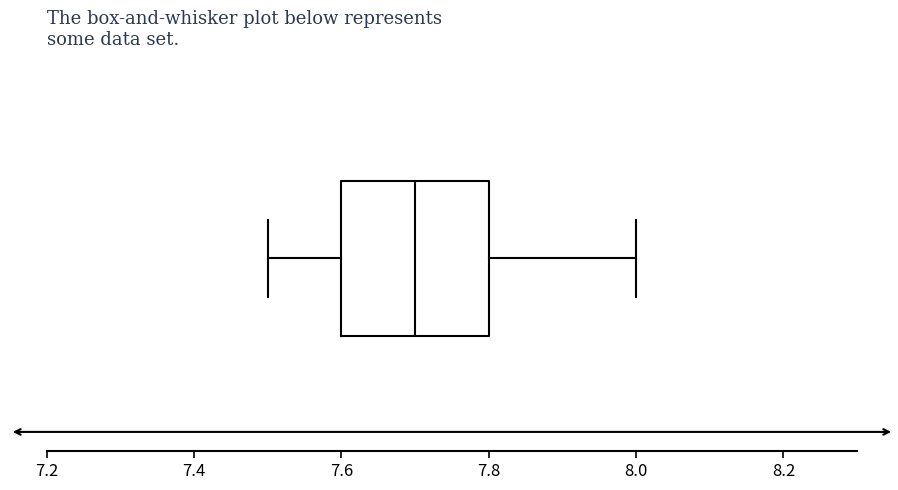

Read this box plot against the x-axis: the position of the median line, the range covered by the box, and the ends of both whiskers. The values are not printed on the chart, so give them approximately, as read against the axis.

median 7.7, box 7.6 to 7.8, whiskers 7.5 to 8.0